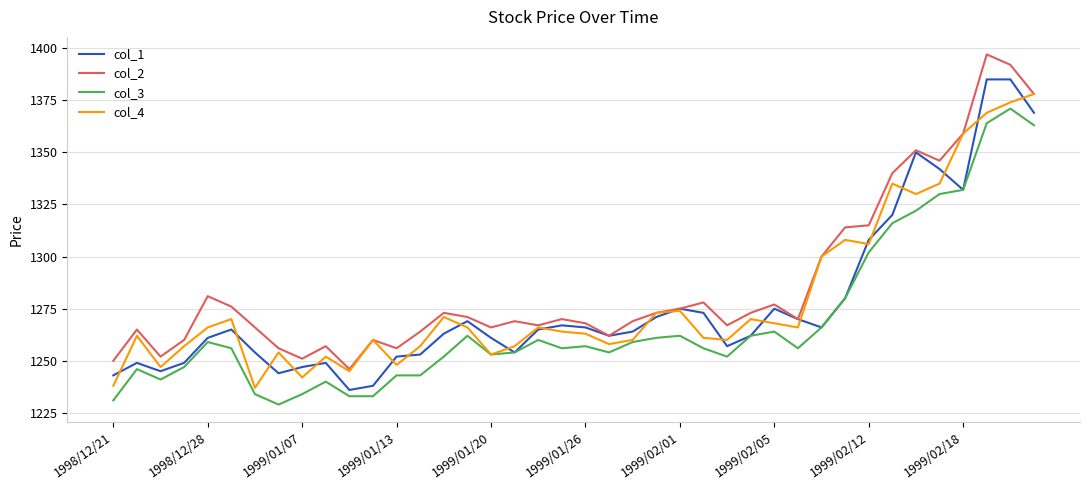

What are all the series names shown in the legend?

col_1, col_2, col_3, col_4